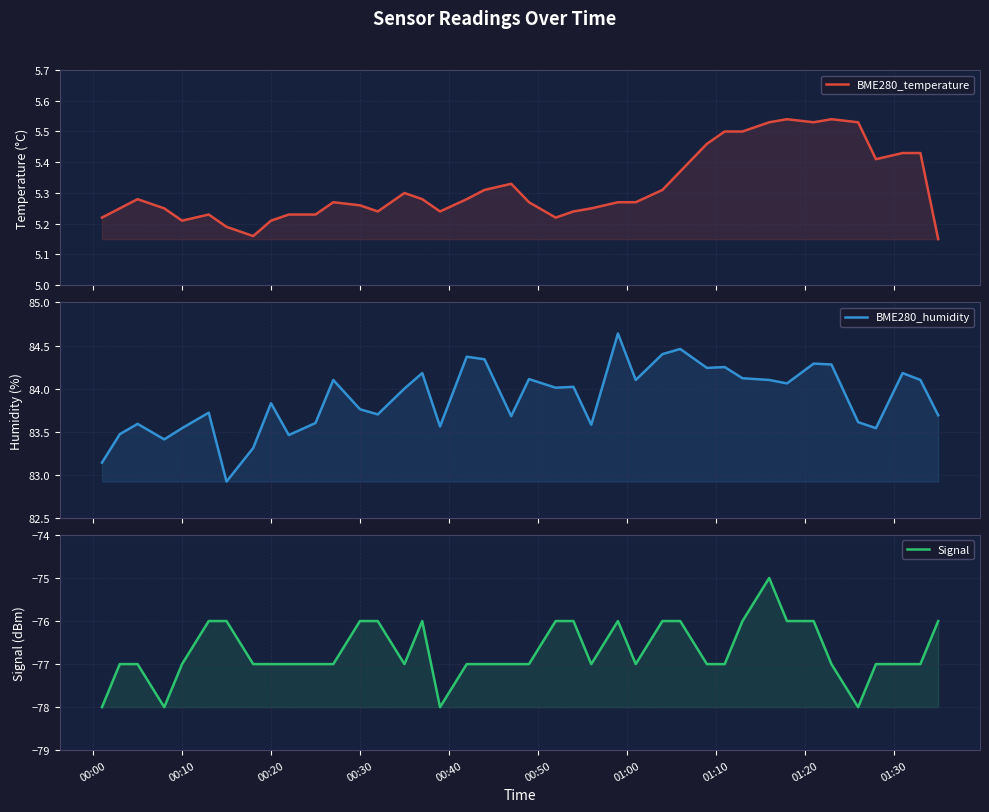

True or false: BME280_temperature has more than 2 points higher than both neighbors.

True